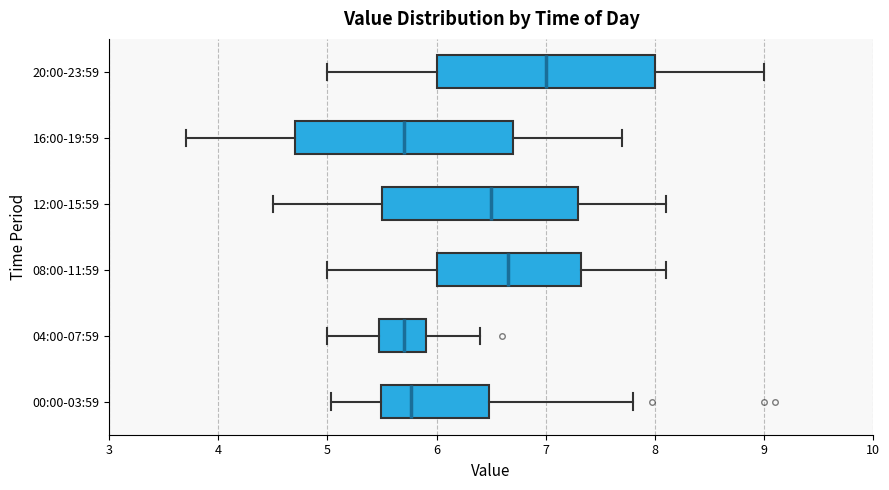

Which box's median line is the furthest to the right?

20:00-23:59